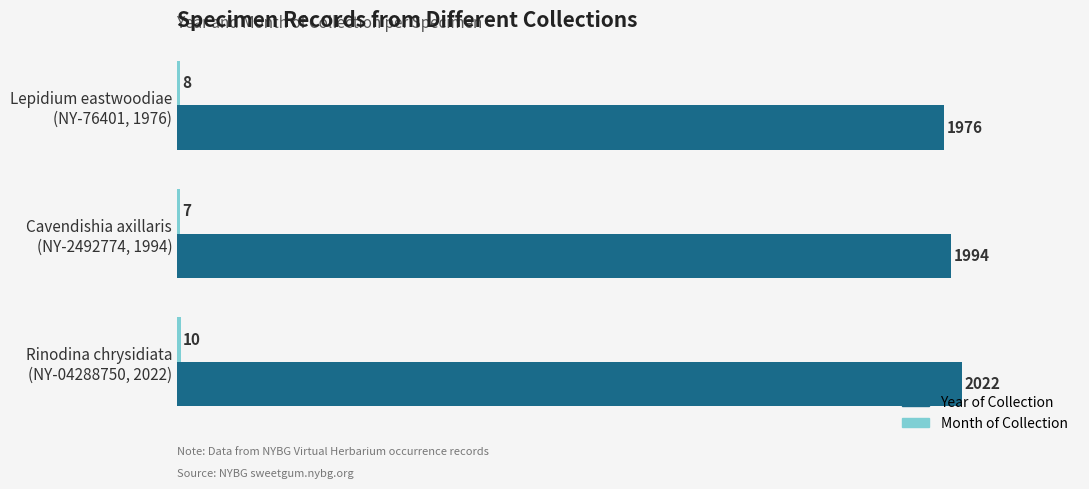

What is the smallest value displayed?

7